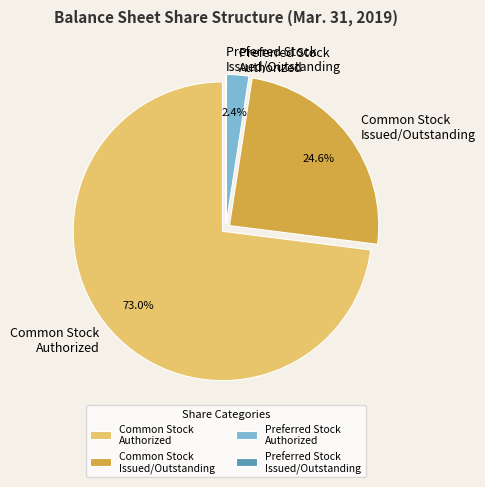

Is the sum of Preferred Stock Authorized and Common Stock Issued/Outstanding greater than half?

No